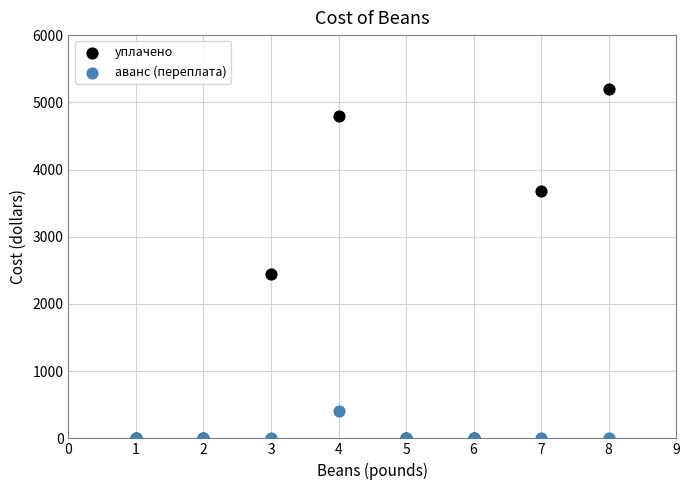

In the уплачено series, what Y value is closest to 2600?

2452.3